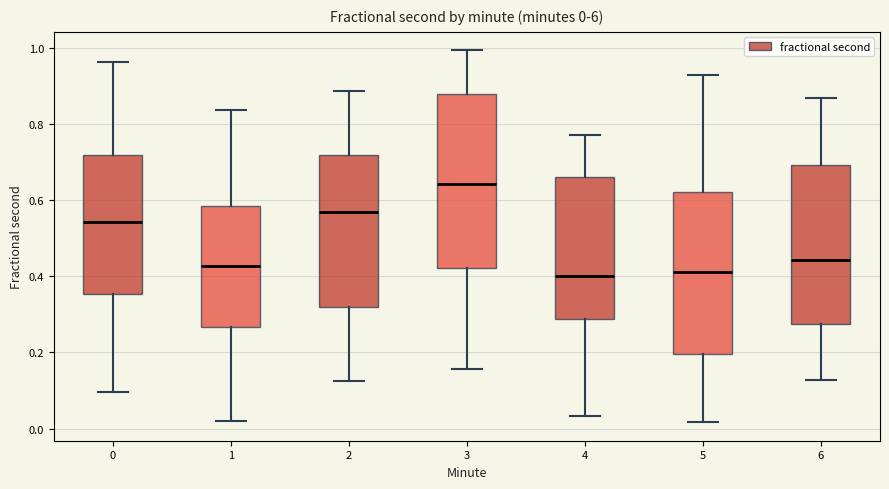

Which box's median line is the highest?

3